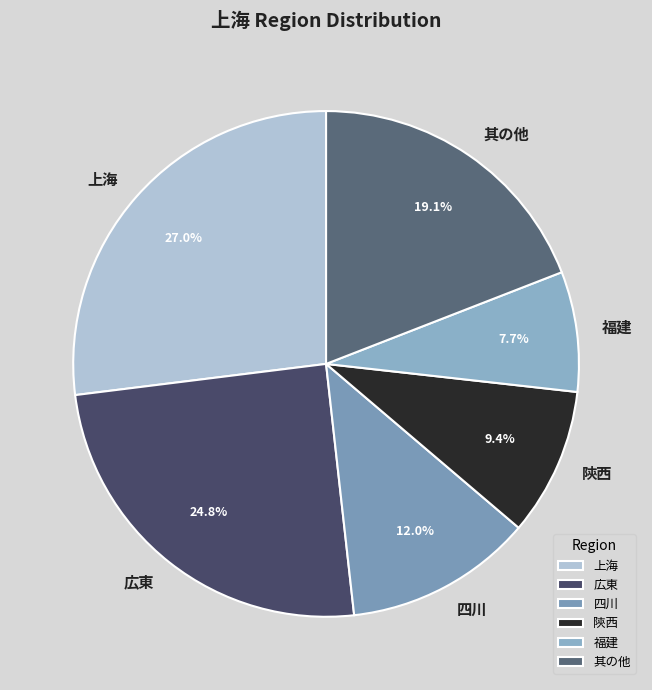

Is there a majority slice in this chart?

No